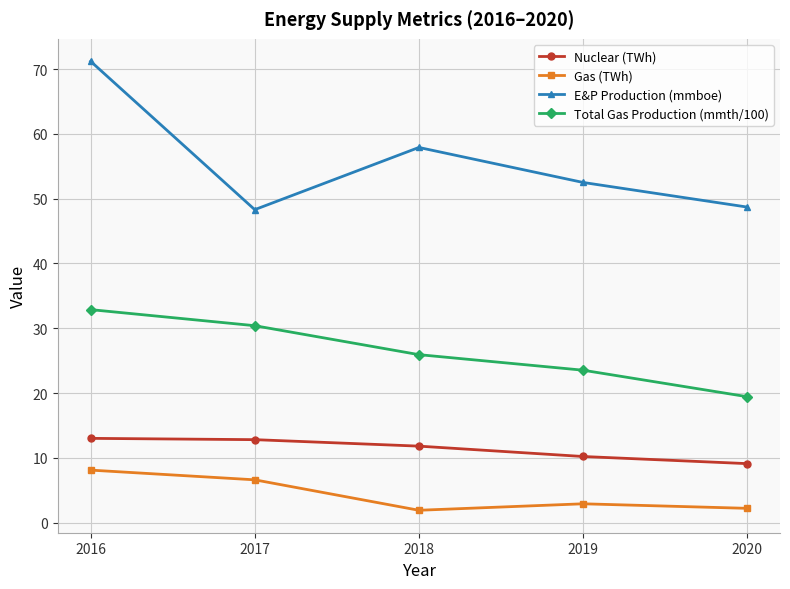

What is the sum of the Nuclear (TWh) values at 2016 and 2020?

22.1